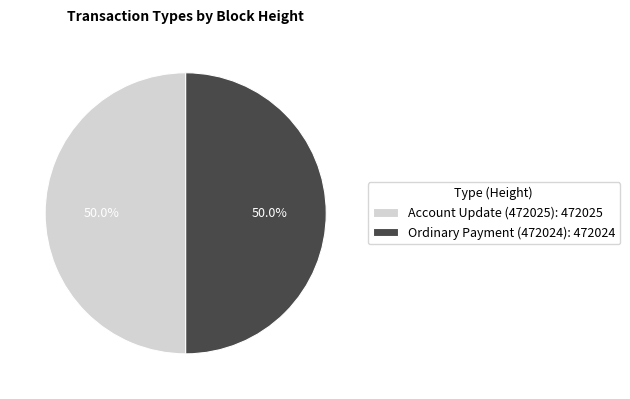

Combined, do Ordinary Payment (472024) and Account Update (472025) account for over 50%?

Yes